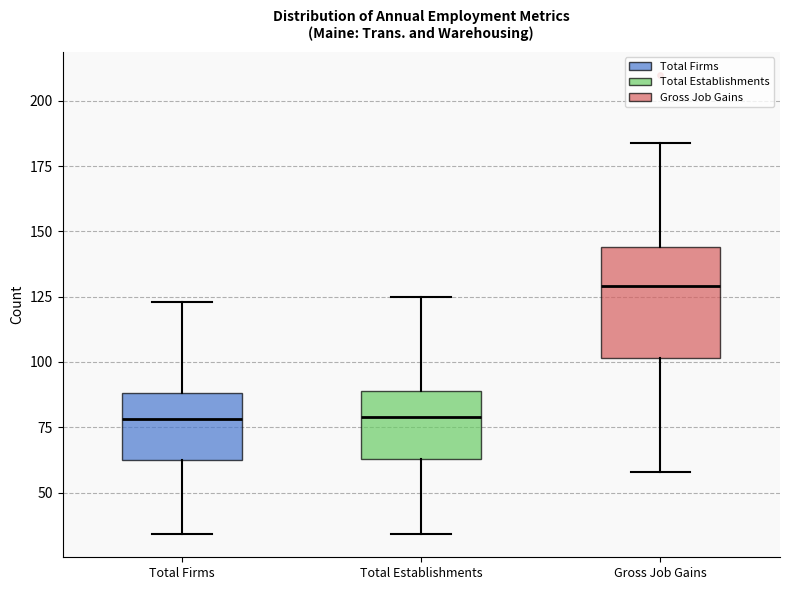

Where does the lower whisker of the box for Total Establishments end on the y-axis? The values are not printed on the chart, so give them approximately, as read against the axis.

35